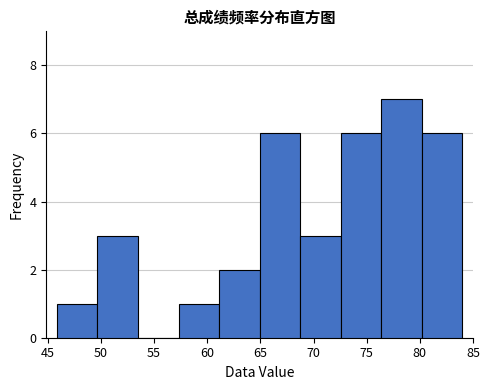

How tall is the bar that spans 72.5 to 76.5 on the x-axis? Neither the bar edges nor the heights are printed on the chart, so give them approximately, as read against the axes.

6